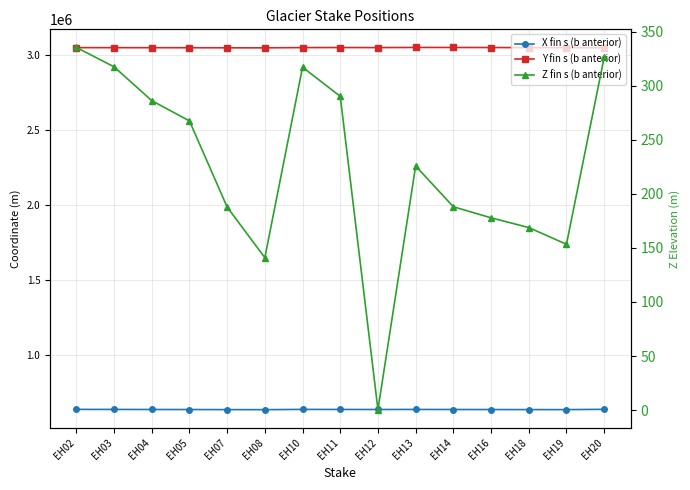

What is the average value of the Z fin s (b anterior) series?

225.5